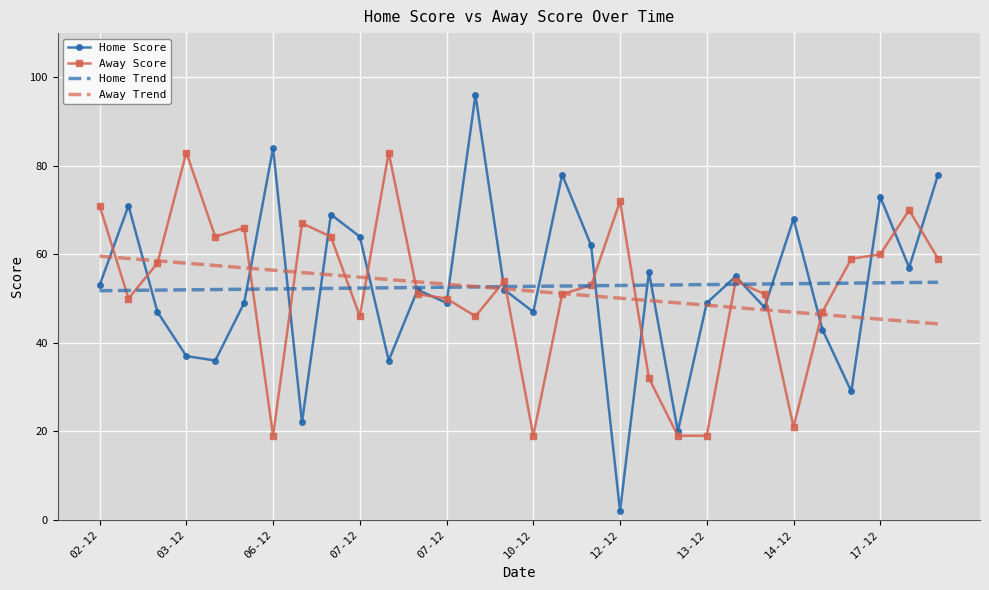

How many categories are shown in the chart?

30